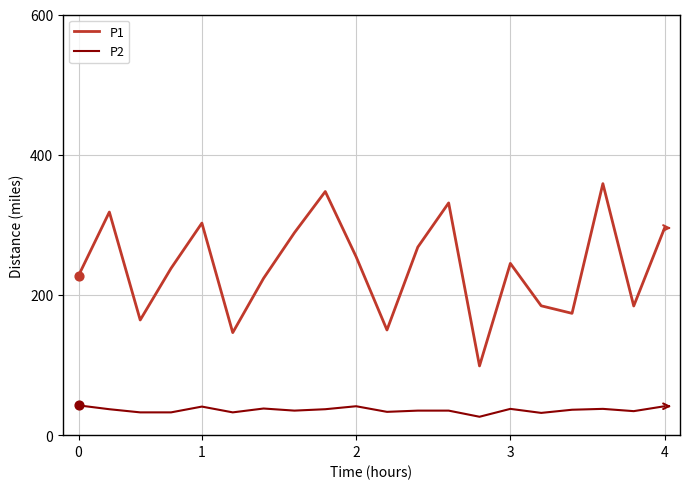

Rank the series by their maximum value, from lowest to highest.

P2, P1